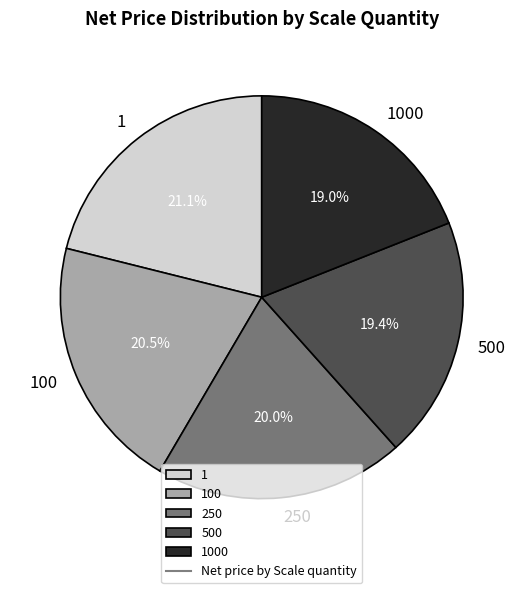

Is 250 the majority of the pie?

No